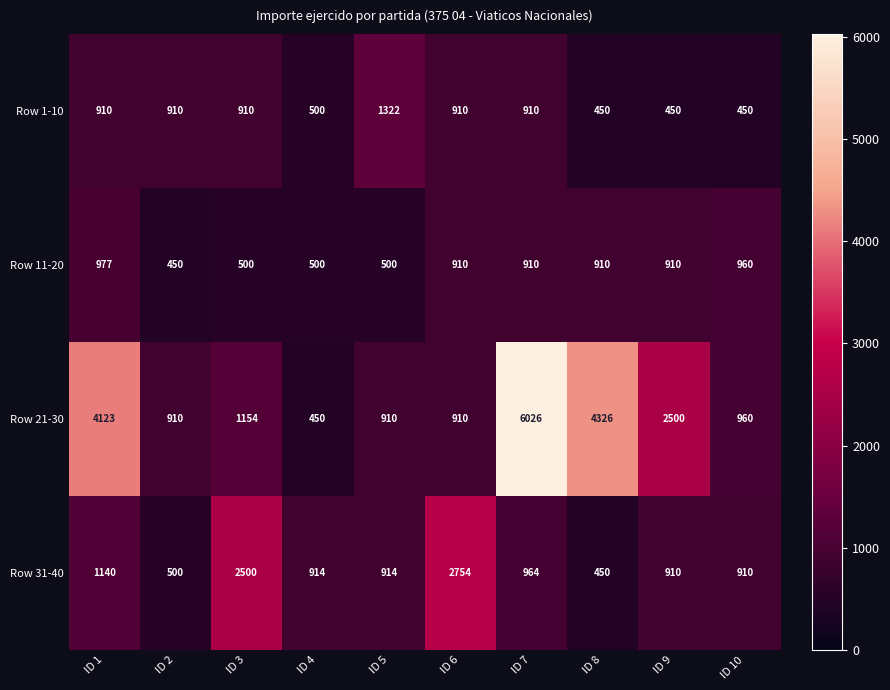

At which category is the sum across all series the highest?

ID 7